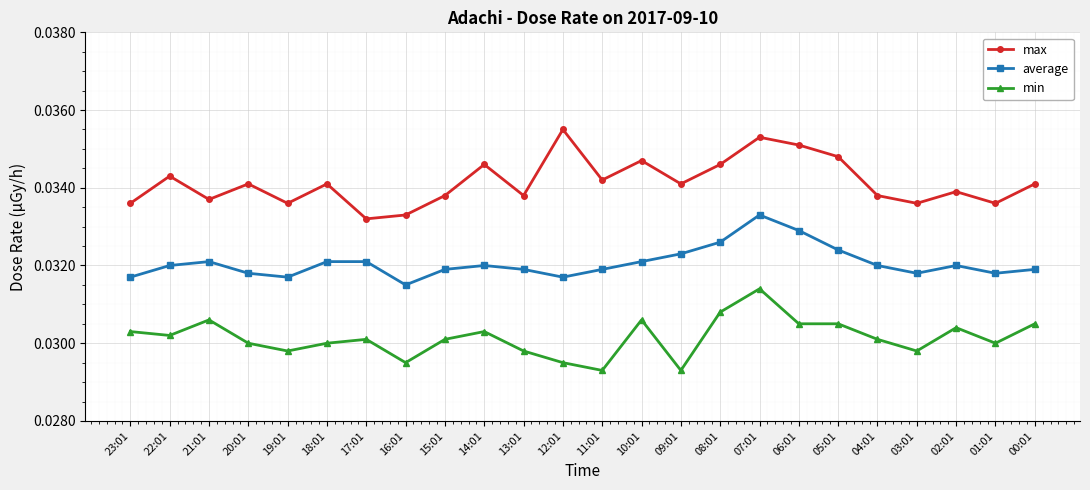

At which label does min reach its peak?

07:01